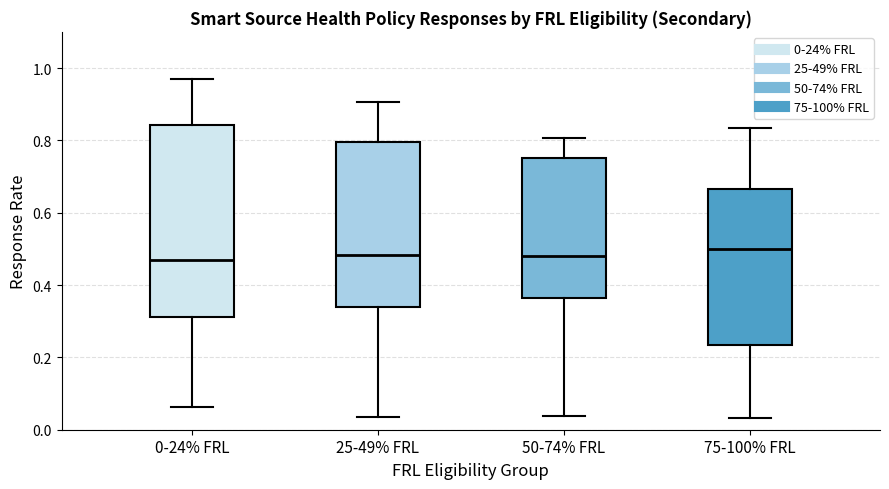

Reading left to right, read every box against the y-axis: the position of its median line, the range the box covers, and the ends of its whiskers. The values are not printed on the chart, so give them approximately, as read against the axis.

0-24% FRL: median 0.46, box 0.32 to 0.84, whiskers 0.06 to 0.96
25-49% FRL: median 0.48, box 0.34 to 0.80, whiskers 0.04 to 0.90
50-74% FRL: median 0.48, box 0.36 to 0.76, whiskers 0.04 to 0.80
75-100% FRL: median 0.50, box 0.24 to 0.66, whiskers 0.04 to 0.84